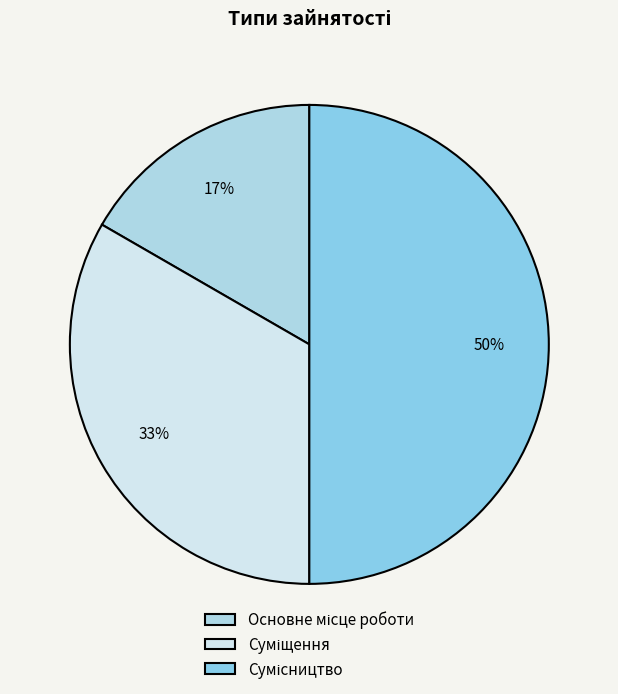

How many slices are in this pie chart?

3